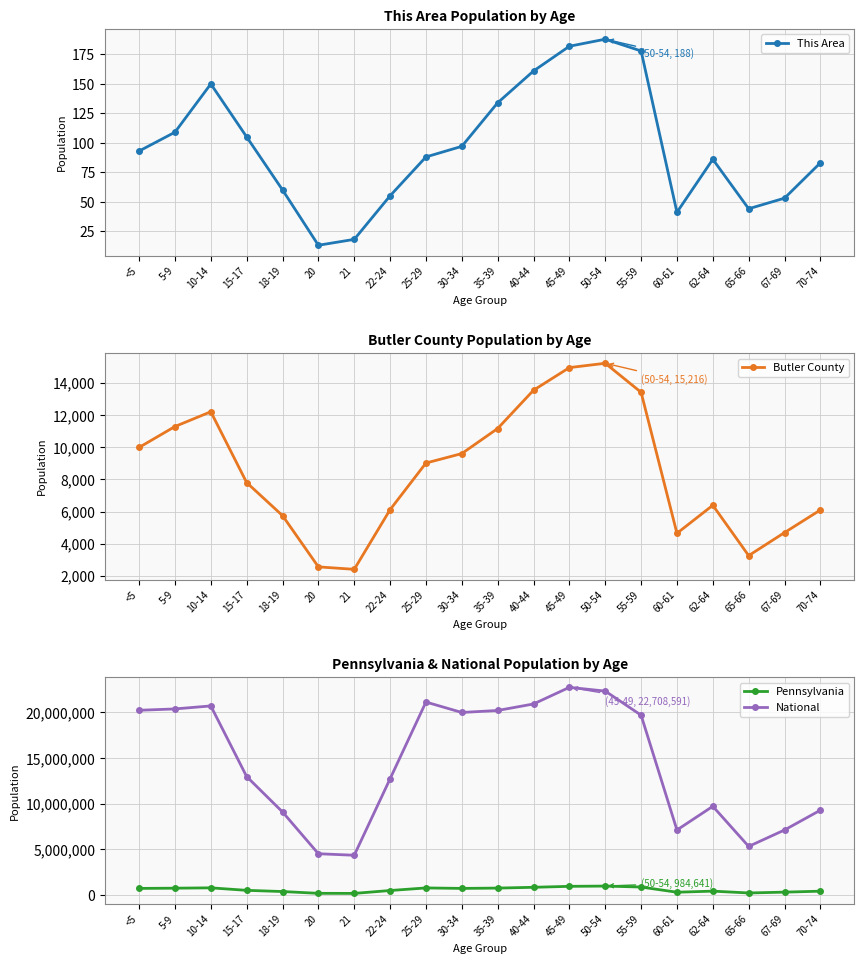

Reading left to right, extract all data points from this chart.

This Area: 93	109	150	105	60	13	18	55	88	97	134	161	182	188	178	41	86	44	53	83
Butler County: 9983	11283	12202	7798	5745	2558	2405	6114	9013	9602	11160	13541	14946	15216	13411	4645	6387	3258	4689	6095
Pennsylvania: 729538	753635	791151	517831	387235	191942	183257	498947	781527	729592	764287	851382	955763	984641	879048	312575	430721	231623	321379	426536
National: 20201362	20348657	20677194	12954254	9086089	4519129	4354294	12712576	21101849	19962099	20179642	20890964	22708591	22298125	19664805	7113727	9704197	5319902	7115361	9278166